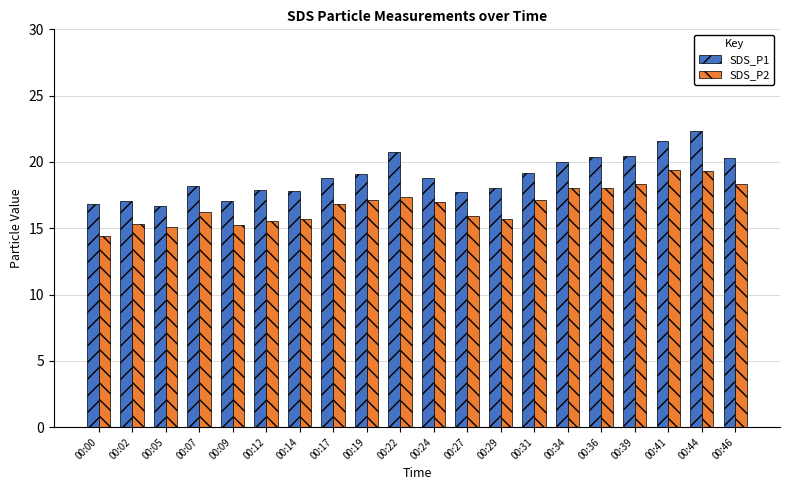

The value of SDS_P1 at 00:39 is 20.5. True or false?

True